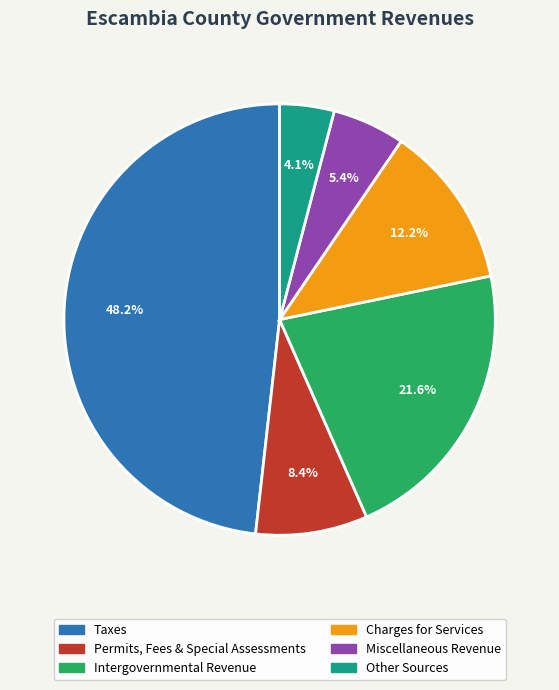

Do Charges for Services and Taxes together represent more than half of the pie?

Yes